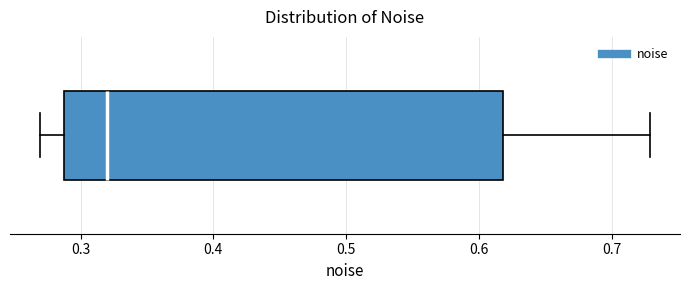

Where is the right edge of the box on the x-axis? The values are not printed on the chart, so give them approximately, as read against the axis.

0.62